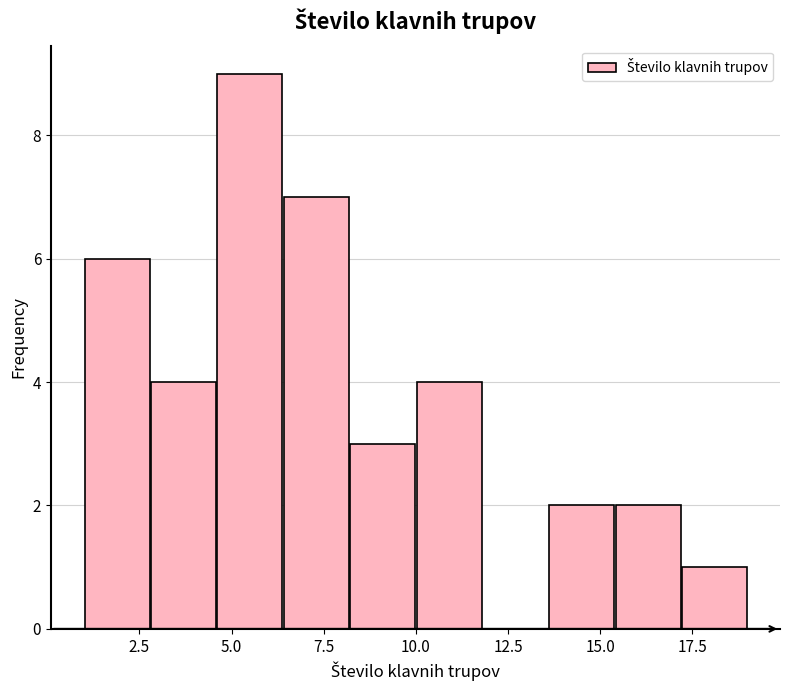

Read against the x-axis, roughly where is the centre of the tallest bar?

5.5